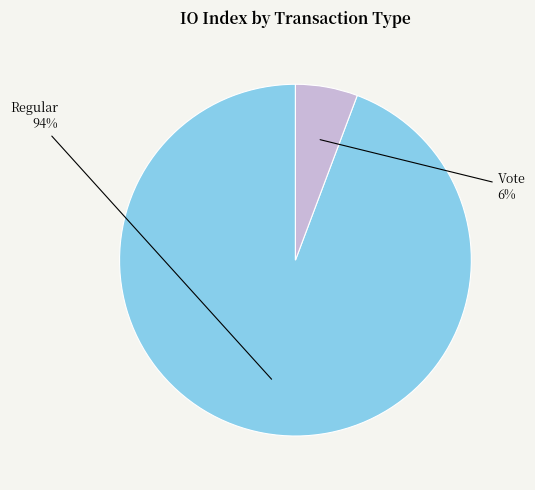

How many segments does this pie chart have?

2